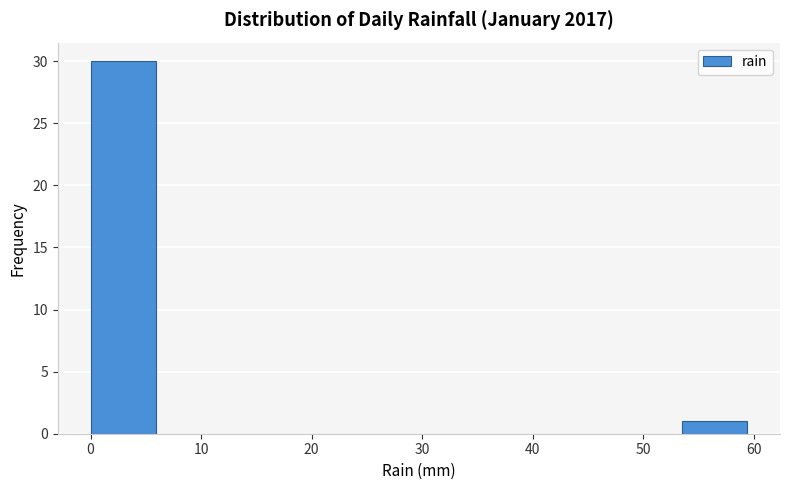

Over which range of the x-axis is the bar tallest?

0 to 6